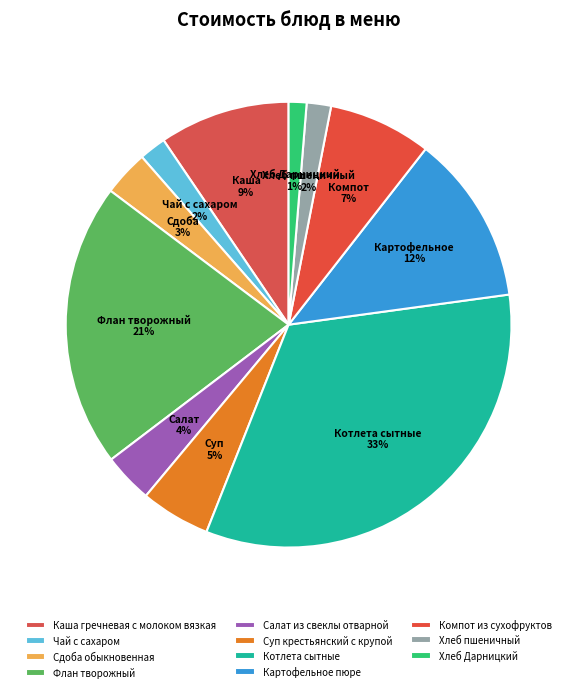

Is there any slice that represents more than half of the pie?

No